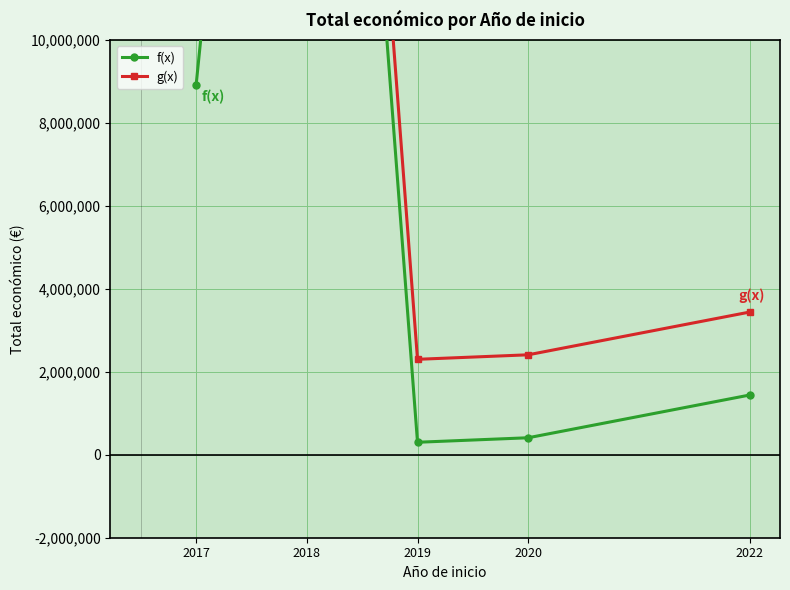

How many values in the g(x) series are below 3439991?

2